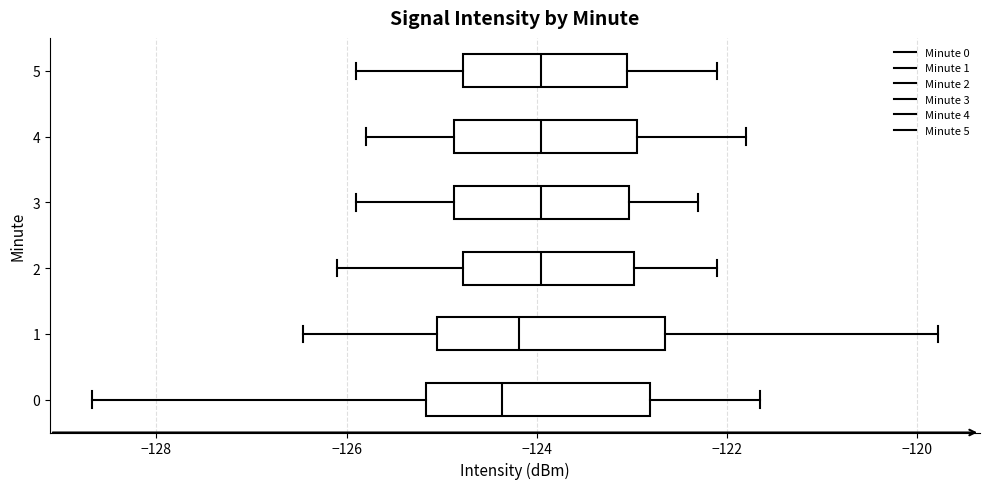

Reading bottom to top, transcribe this box plot: for each box, give where its median line is, the range the box spans, and where its two whiskers end, as read against the x-axis. The values are not printed on the chart, so give them approximately, as read against the axis.

0: median -124.4, box -125.2 to -122.8, whiskers -128.6 to -121.6
1: median -124.2, box -125.0 to -122.6, whiskers -126.4 to -119.8
2: median -124.0, box -124.8 to -123.0, whiskers -126.0 to -122.0
3: median -124.0, box -124.8 to -123.0, whiskers -125.8 to -122.2
4: median -124.0, box -124.8 to -123.0, whiskers -125.8 to -121.8
5: median -124.0, box -124.8 to -123.0, whiskers -125.8 to -122.0